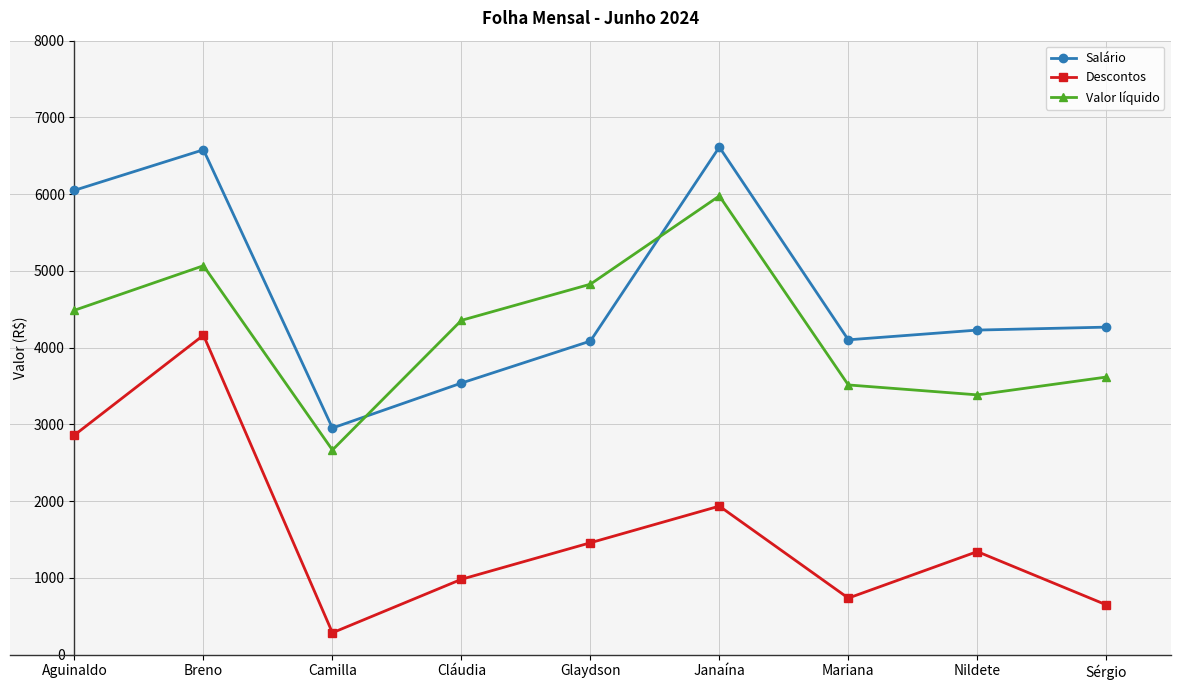

What position from the left is Mariana?

7